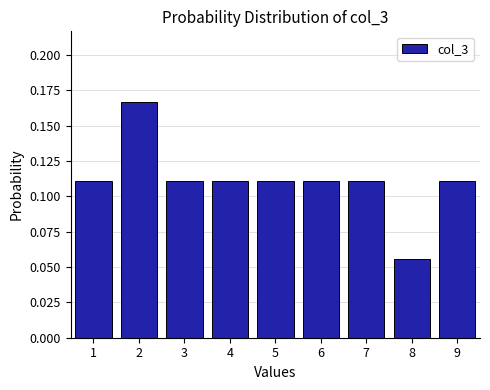

Is it true that the value at 2 is 0.3?

False